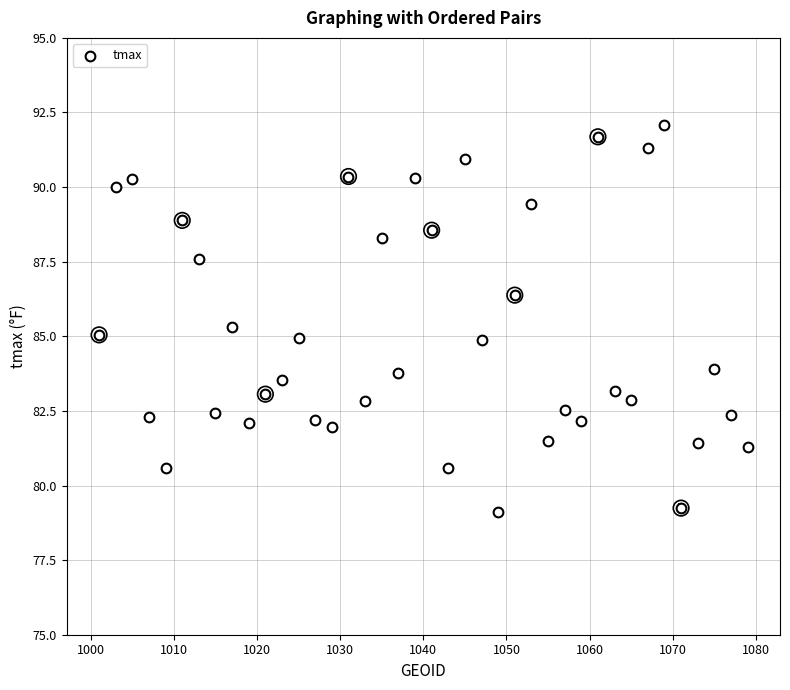

What is the range of Y values (max minus min)?

13.0